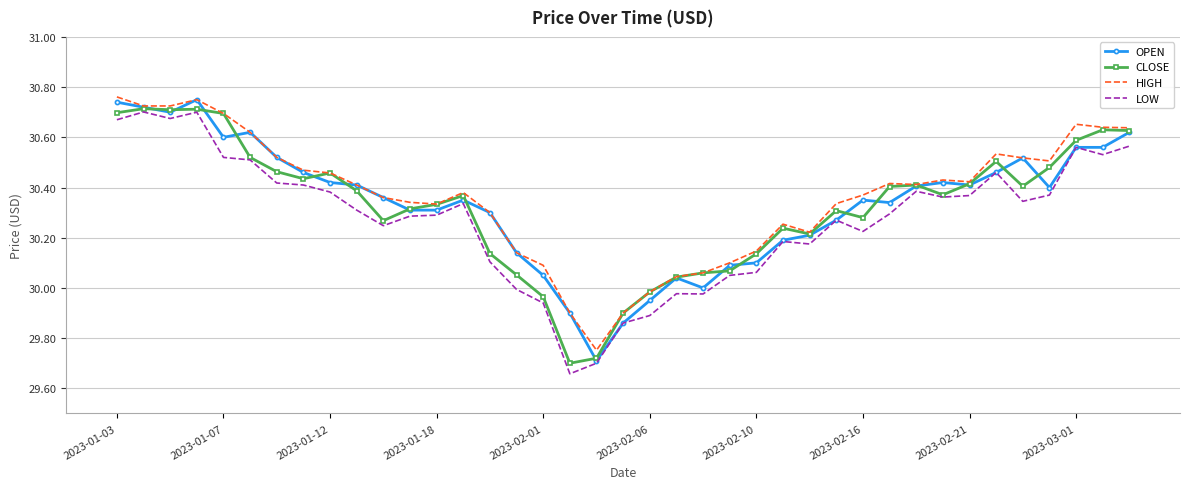

At which label does HIGH first exceed 30?

2023-01-03